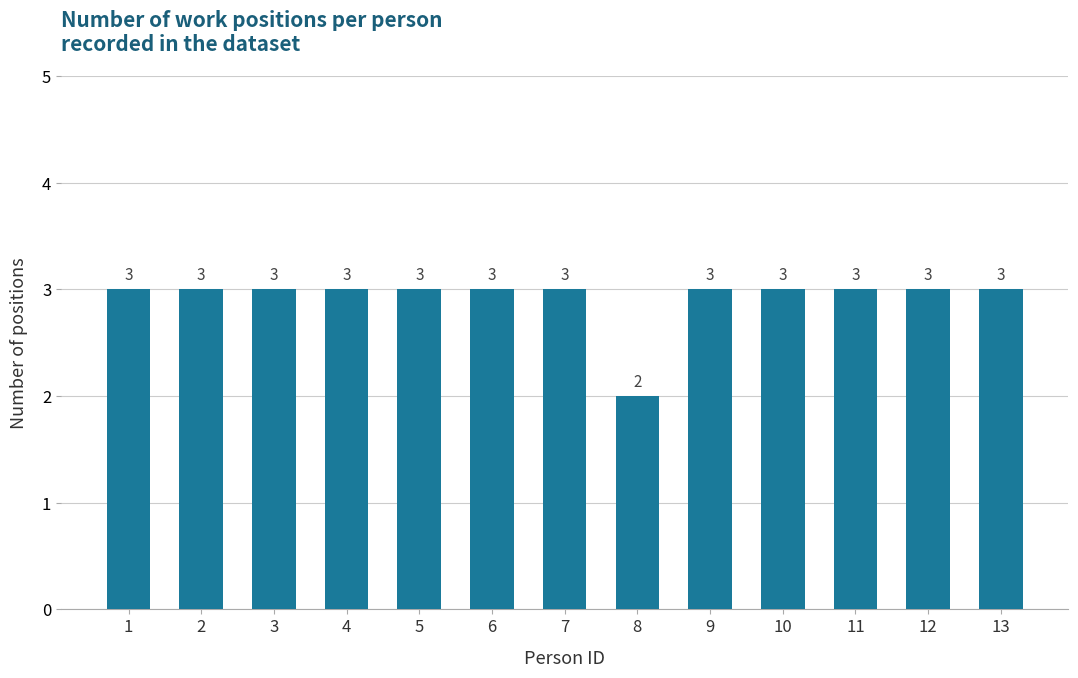

Reading right to left, what are all the values shown in this chart?

3	3	3	3	3	2	3	3	3	3	3	3	3